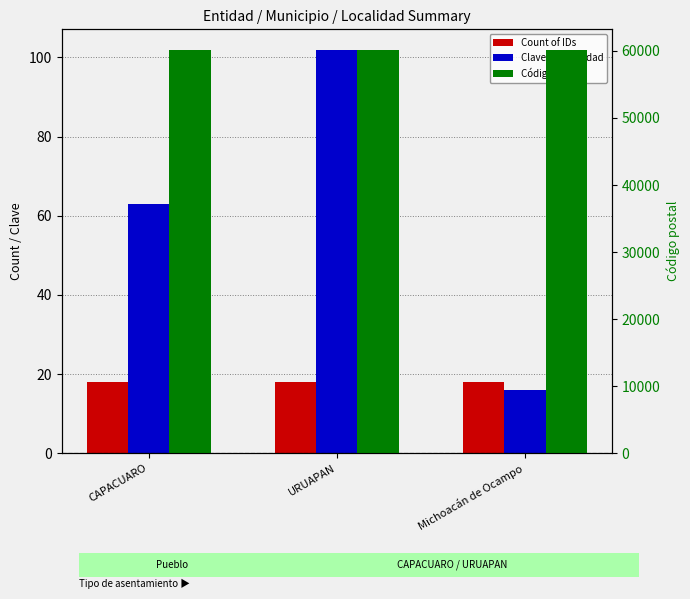

Is the value of Código postal at Michoacán de Ocampo greater than the value of Clave de localidad at URUAPAN?

Yes